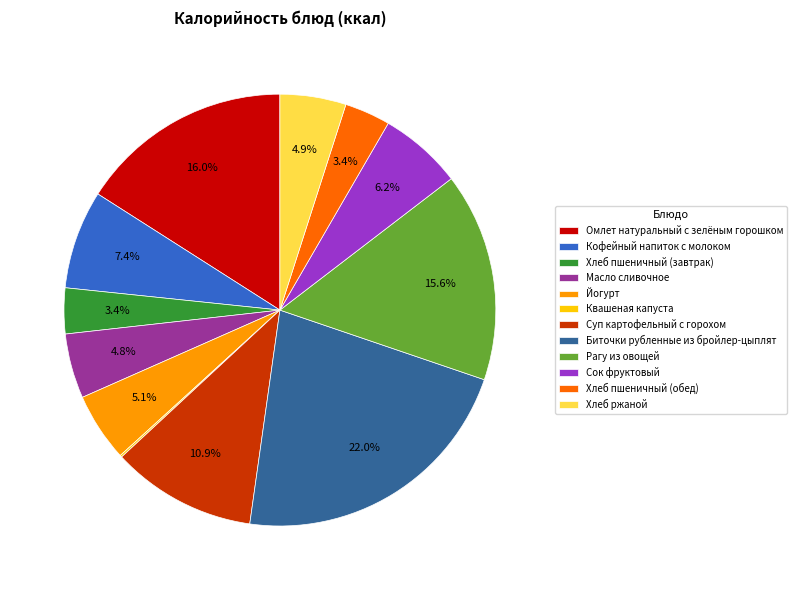

Approximately how many times larger is the value at Масло сливочное compared to Сок фруктовый?

0.8